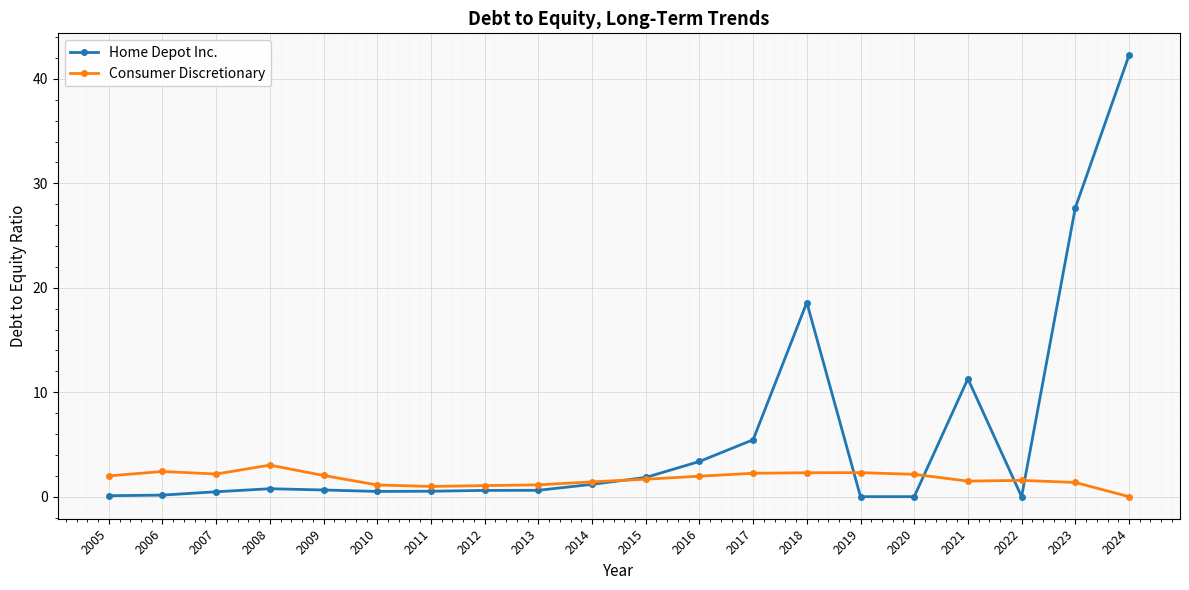

Rank the series by their maximum value, from lowest to highest.

Consumer Discretionary, Home Depot Inc.